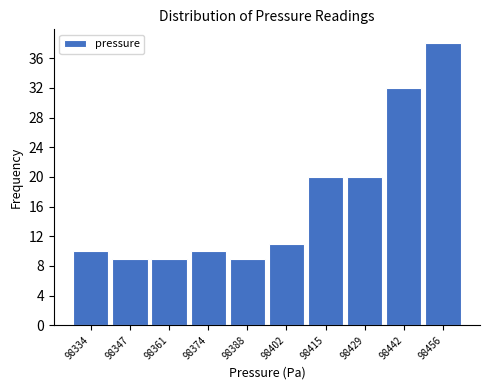

Reading left to right, extract all data points from this chart.

10	9	9	10	9	11	20	20	32	38